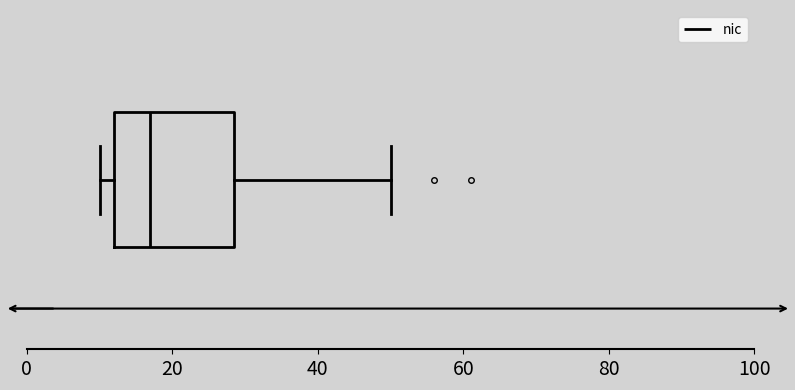

Read this box plot against the x-axis: the position of the median line, the range covered by the box, and the ends of both whiskers. The values are not printed on the chart, so give them approximately, as read against the axis.

median 18, box 12 to 28, whiskers 10 to 50